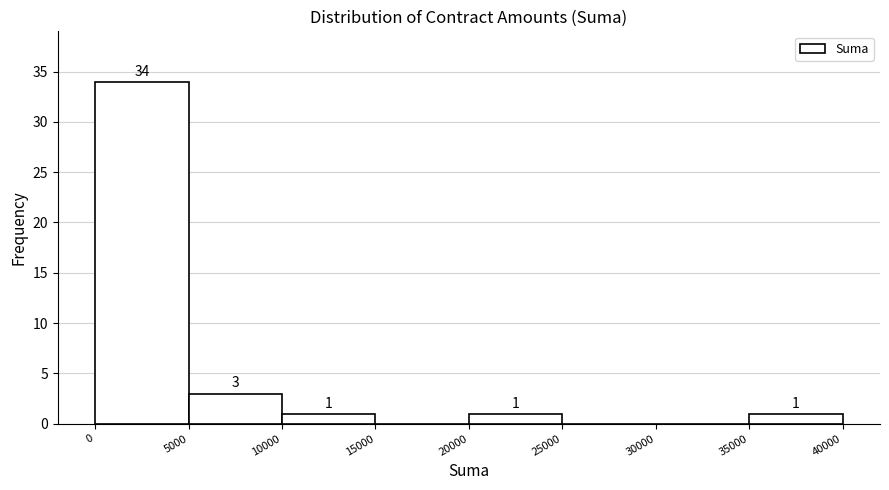

Which range on the x-axis has the tallest bar?

0 to 5000